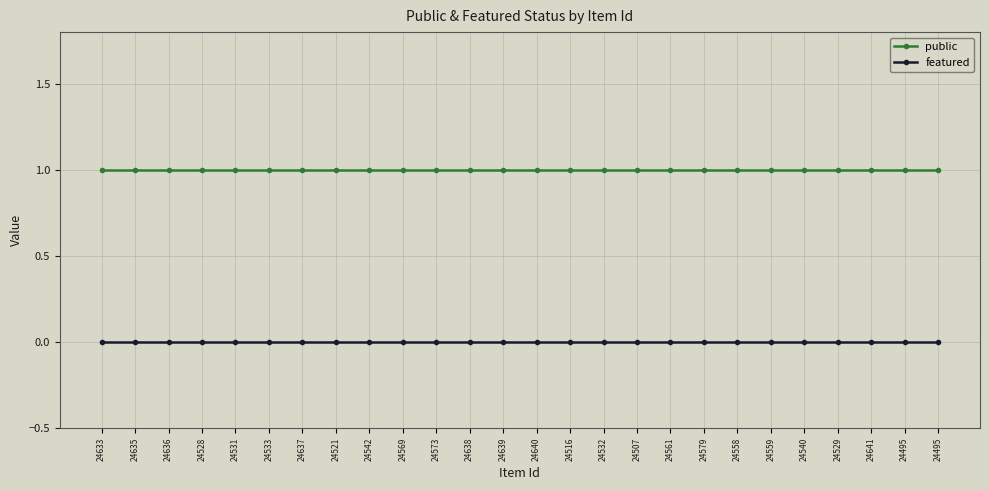

True or false: public and featured intersect in this chart.

False